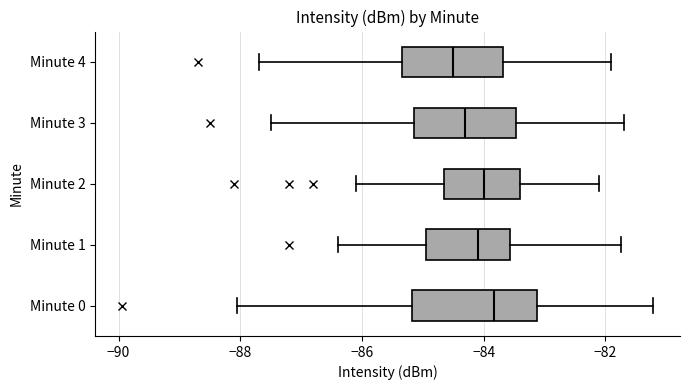

Where is the right edge of the box for Minute 3 on the x-axis? The values are not printed on the chart, so give them approximately, as read against the axis.

-83.4